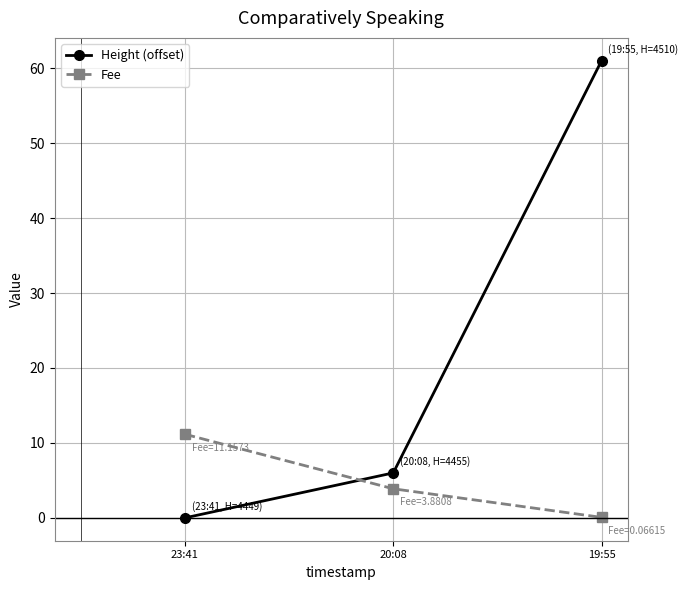

What is the label of the 2nd point from the right?

20:08